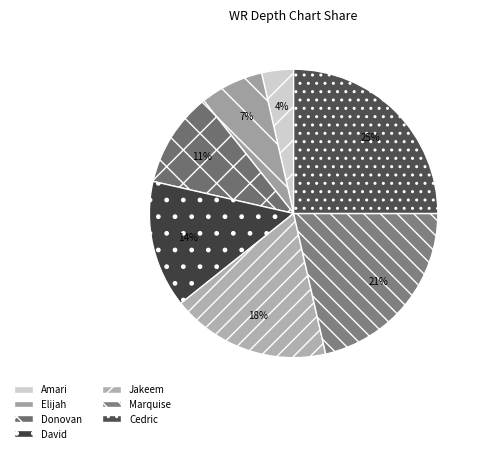

How many segments does this pie chart have?

7